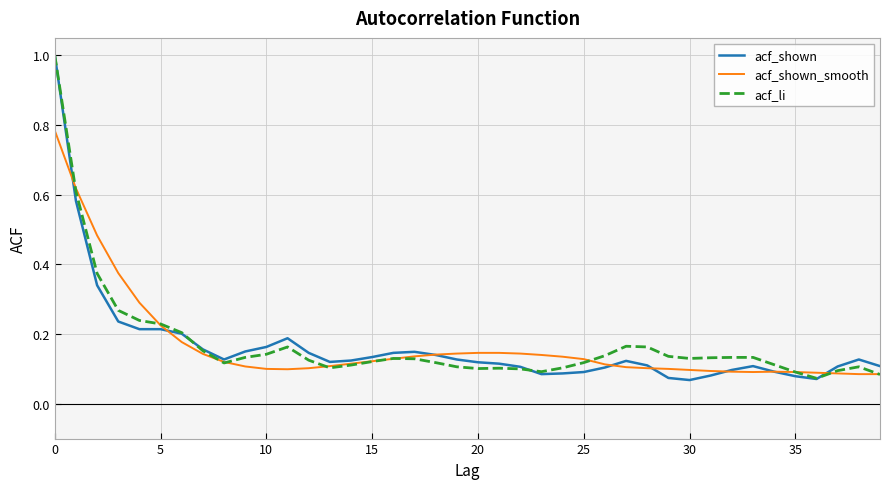

Which series has the largest range (max minus min)?

acf_shown